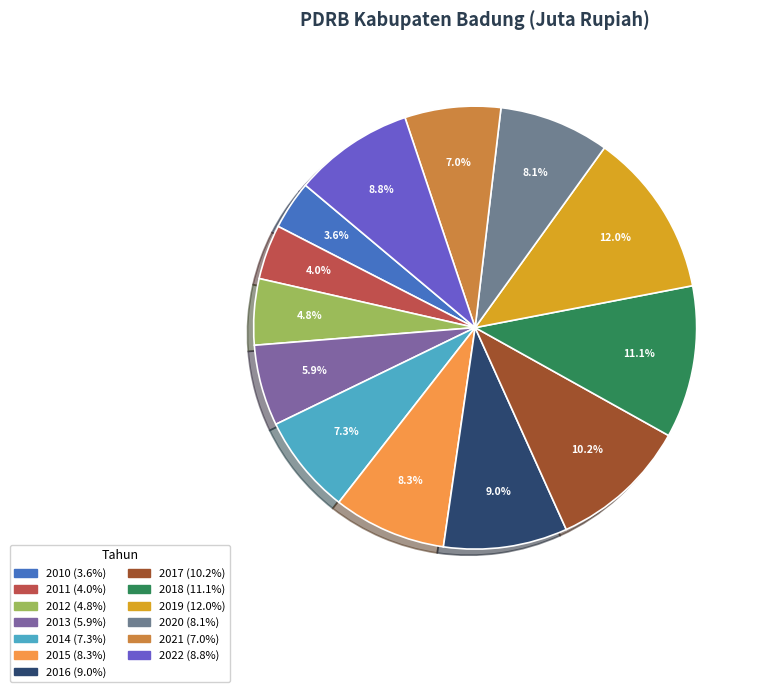

To the nearest percent, what portion does 2011 represent?

4%